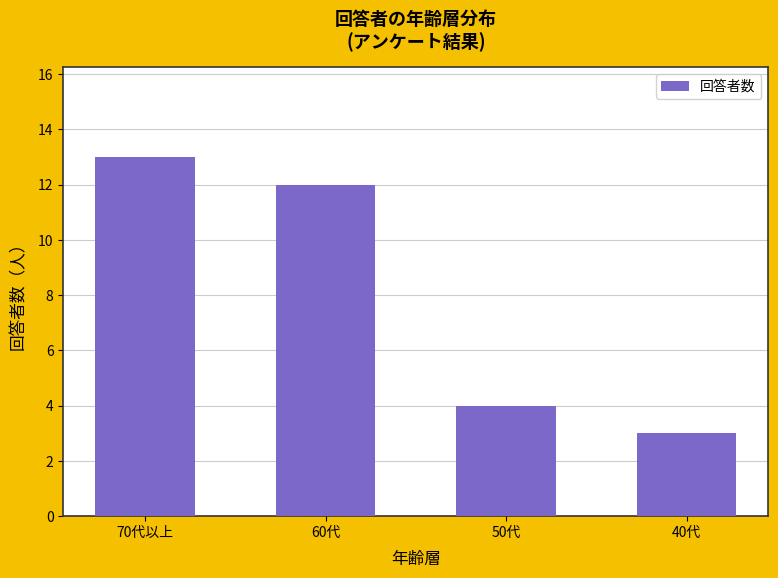

Rank the categories by value from highest to lowest.

70代以上, 60代, 50代, 40代